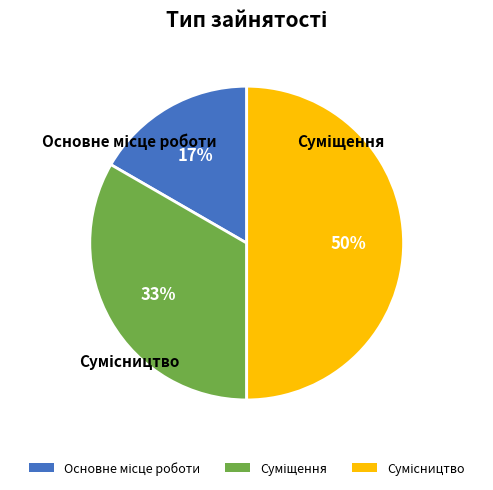

To the nearest percent, what is the average slice percentage?

33%